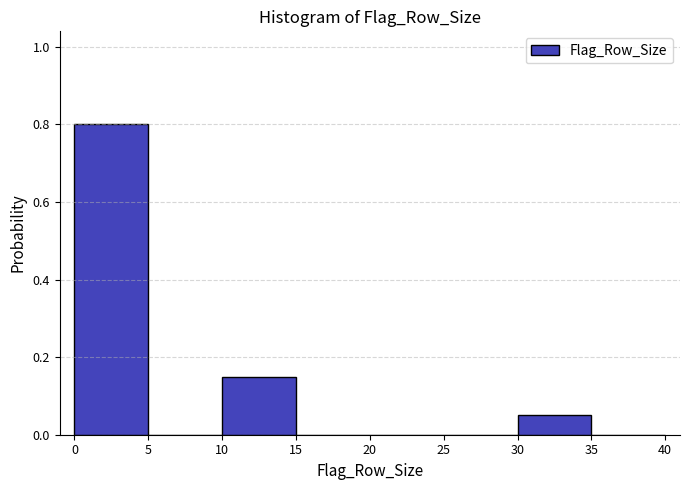

Reading left to right, list every bar in this chart as the range it spans on the x-axis followed by its height. The values are not printed on the chart, so give them approximately, as read against the axis.

0 to 5: 0.80
5 to 10: 0
10 to 15: 0.16
15 to 20: 0
20 to 25: 0
25 to 30: 0
30 to 35: 0.06
35 to 40: 0